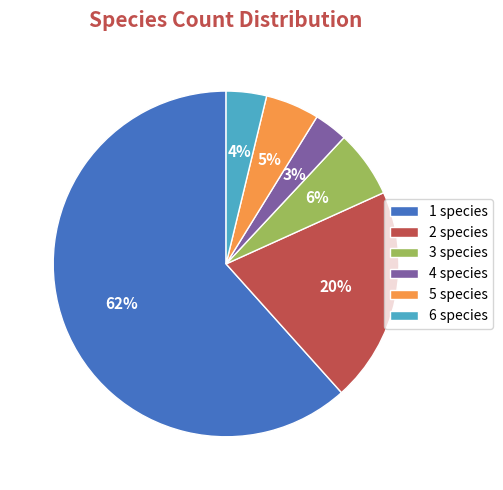

How many segments does this pie chart have?

6